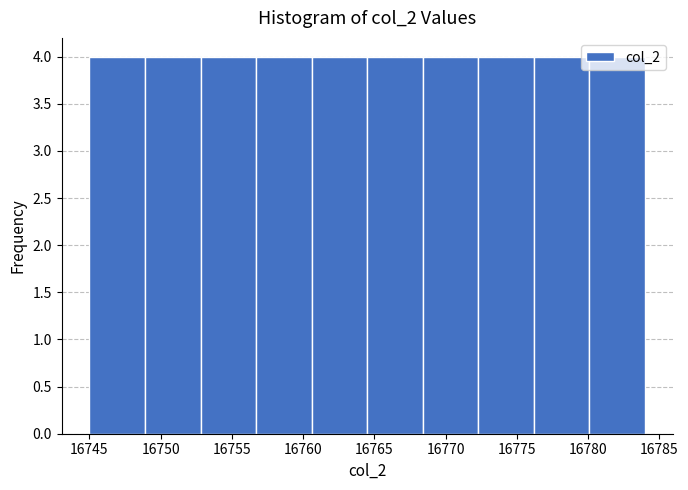

Reading left to right, list every bar in this chart as the range it spans on the x-axis followed by its height. Neither the bar edges nor the heights are printed on the chart, so give them approximately, as read against the axes.

16745.0 to 16748.9: 4
16748.9 to 16752.8: 4
16752.8 to 16756.7: 4
16756.7 to 16760.6: 4
16760.6 to 16764.5: 4
16764.5 to 16768.4: 4
16768.4 to 16772.3: 4
16772.3 to 16776.2: 4
16776.2 to 16780.1: 4
16780.1 to 16784.0: 4